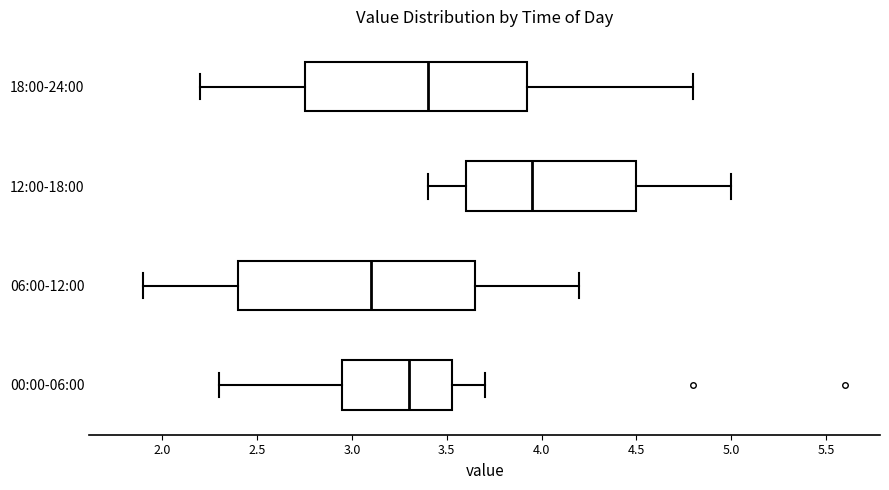

Reading bottom to top, transcribe this box plot: for each box, give where its median line is, the range the box spans, and where its two whiskers end, as read against the x-axis. The values are not printed on the chart, so give them approximately, as read against the axis.

00:00-06:00: median 3.30, box 2.95 to 3.55, whiskers 2.30 to 3.70
06:00-12:00: median 3.10, box 2.40 to 3.65, whiskers 1.90 to 4.20
12:00-18:00: median 3.95, box 3.60 to 4.50, whiskers 3.40 to 5.00
18:00-24:00: median 3.40, box 2.75 to 3.95, whiskers 2.20 to 4.80